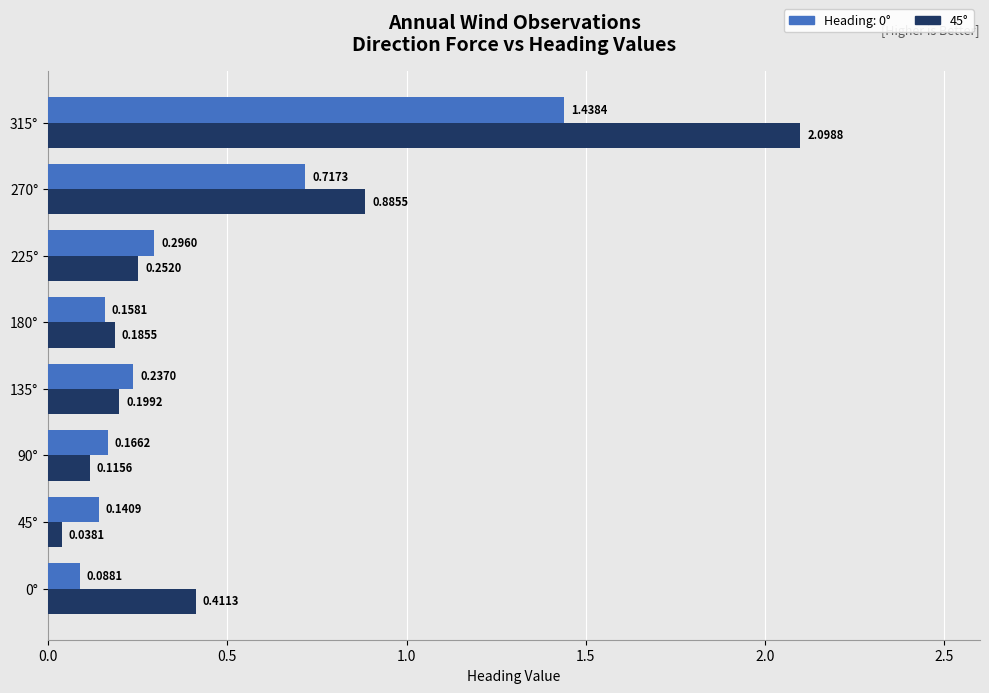

Which label corresponds to the largest value in the chart?

315°